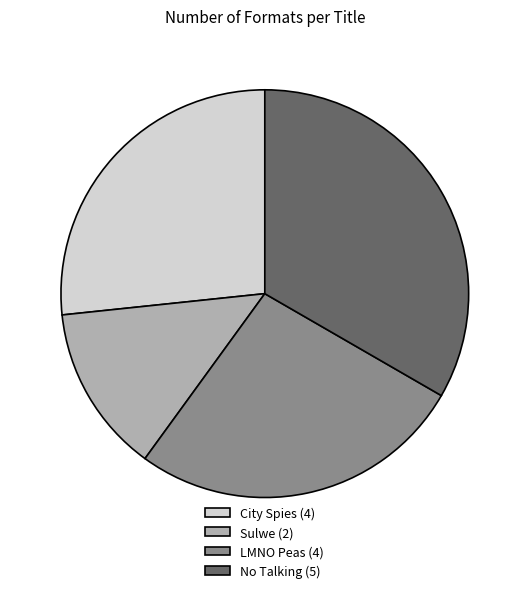

Between No Talking (5) and LMNO Peas (4), which is larger?

No Talking (5)